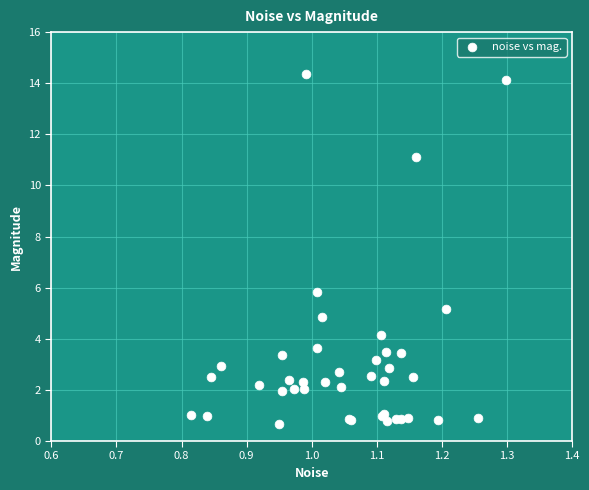

What Y value in the scatter plot is closest to 7?

5.8